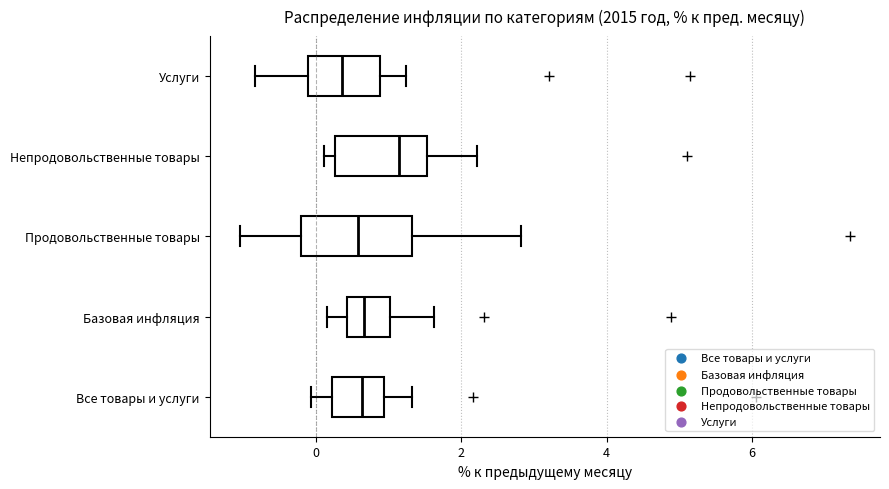

Where is the right edge of the box for Непродовольственные товары on the x-axis? The values are not printed on the chart, so give them approximately, as read against the axis.

1.6